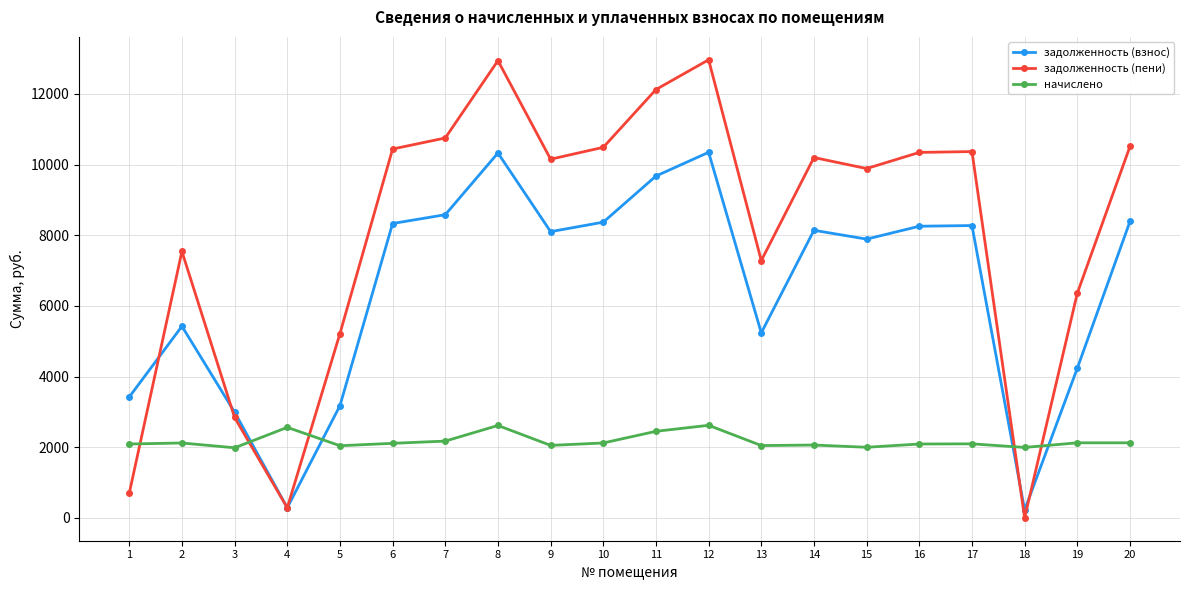

Is this an area chart (filled region under the line)?

No